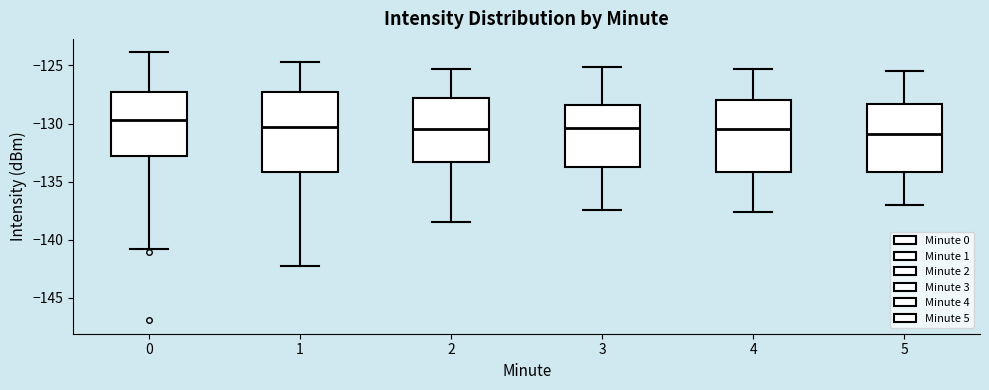

Which box is the tallest, from its lower edge to its upper edge?

1